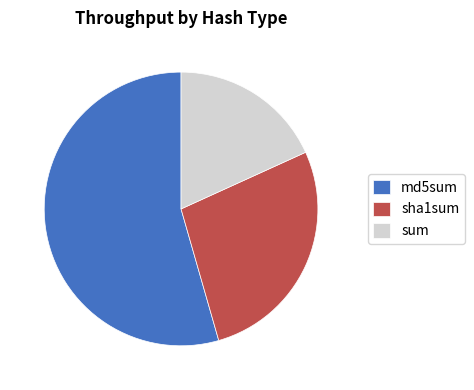

True or false: sha1sum accounts for 18% of the total.

False